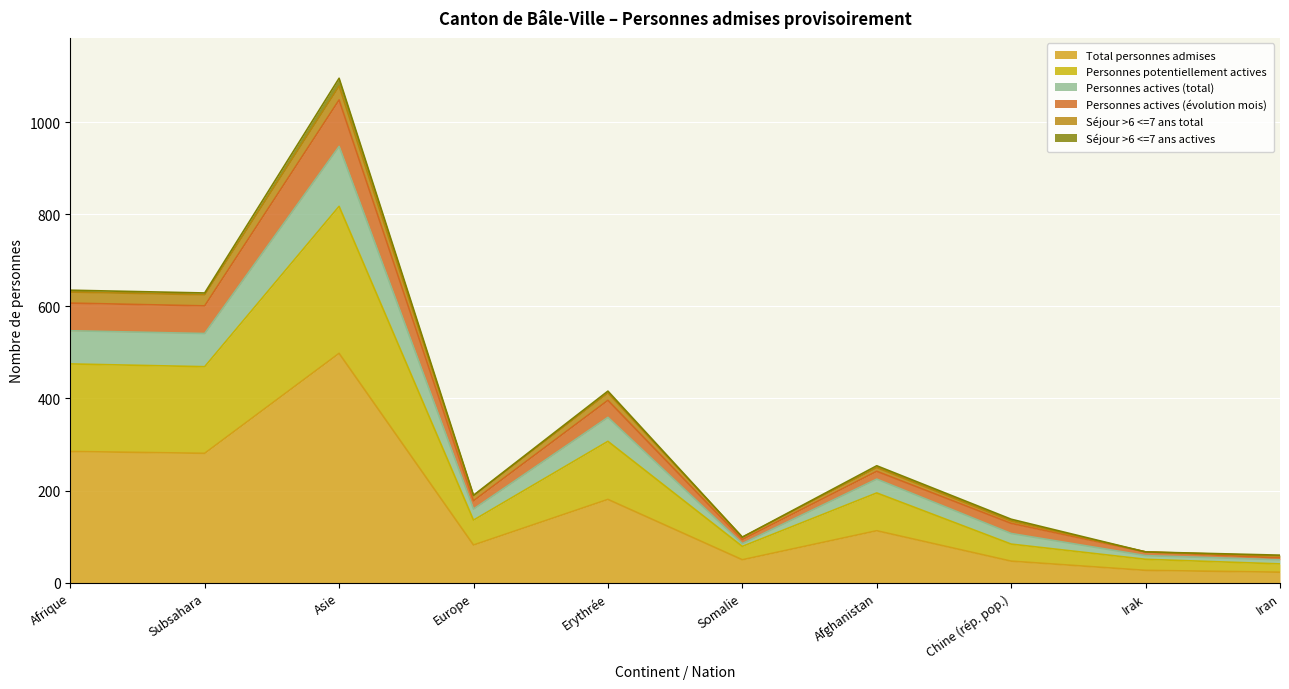

True or false: Personnes potentiellement actives and Total personnes admises intersect in this chart.

False